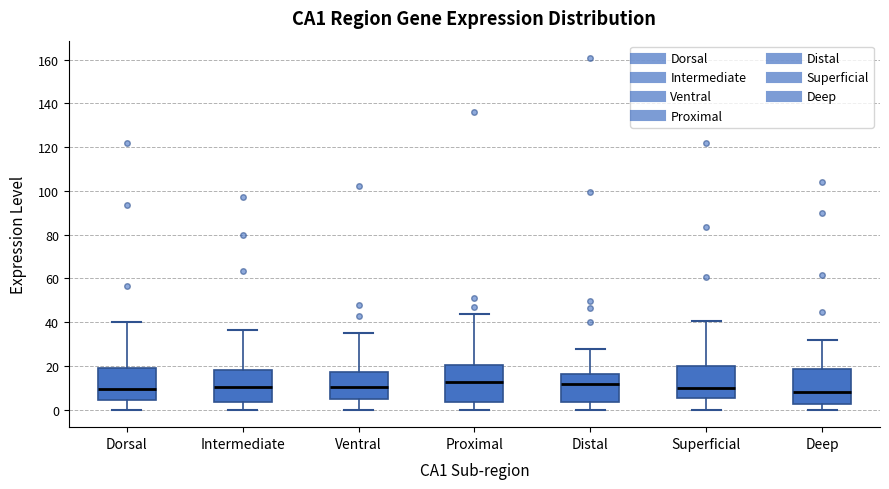

Reading left to right, transcribe this box plot: for each box, give where its median line is, the range the box spans, and where its two whiskers end, as read against the y-axis. The values are not printed on the chart, so give them approximately, as read against the axis.

Dorsal: median 10, box 4 to 20, whiskers 0 to 40
Intermediate: median 10, box 4 to 18, whiskers 0 to 36
Ventral: median 10, box 4 to 18, whiskers 0 to 36
Proximal: median 12, box 4 to 20, whiskers 0 to 44
Distal: median 12, box 4 to 16, whiskers 0 to 28
Superficial: median 10, box 6 to 20, whiskers 0 to 40
Deep: median 8, box 2 to 18, whiskers 0 to 32